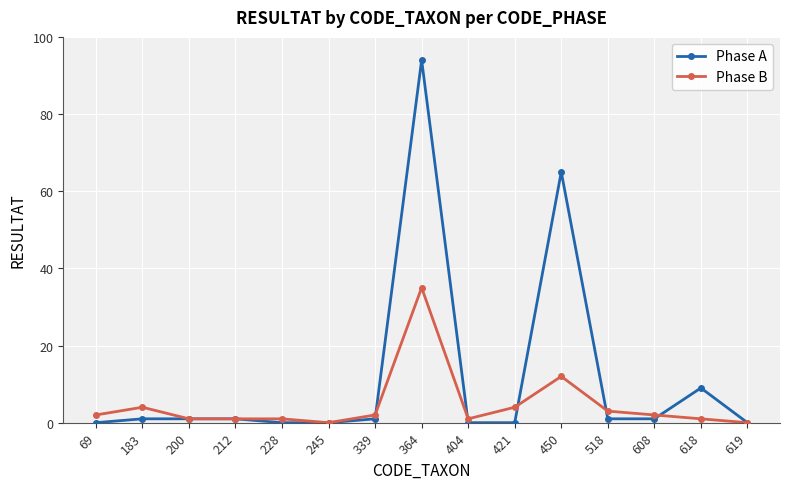

True or false: Phase A has more than 1 interior local peaks.

True